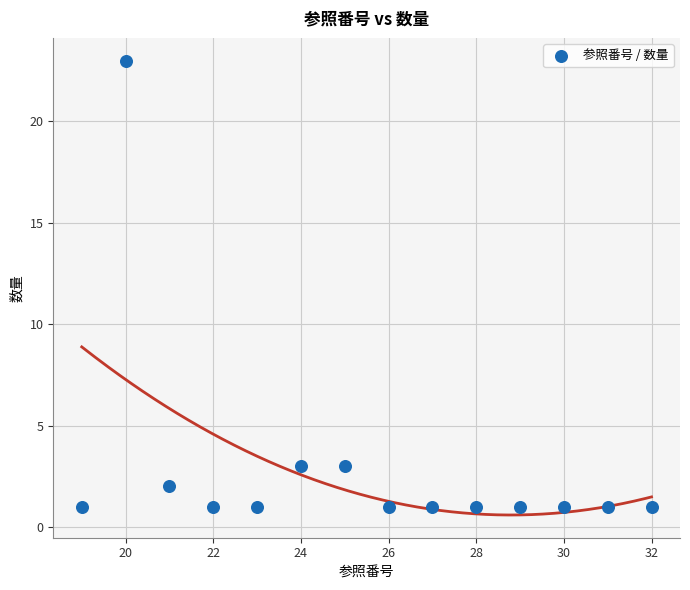

What is the range of X values (max minus min)?

13